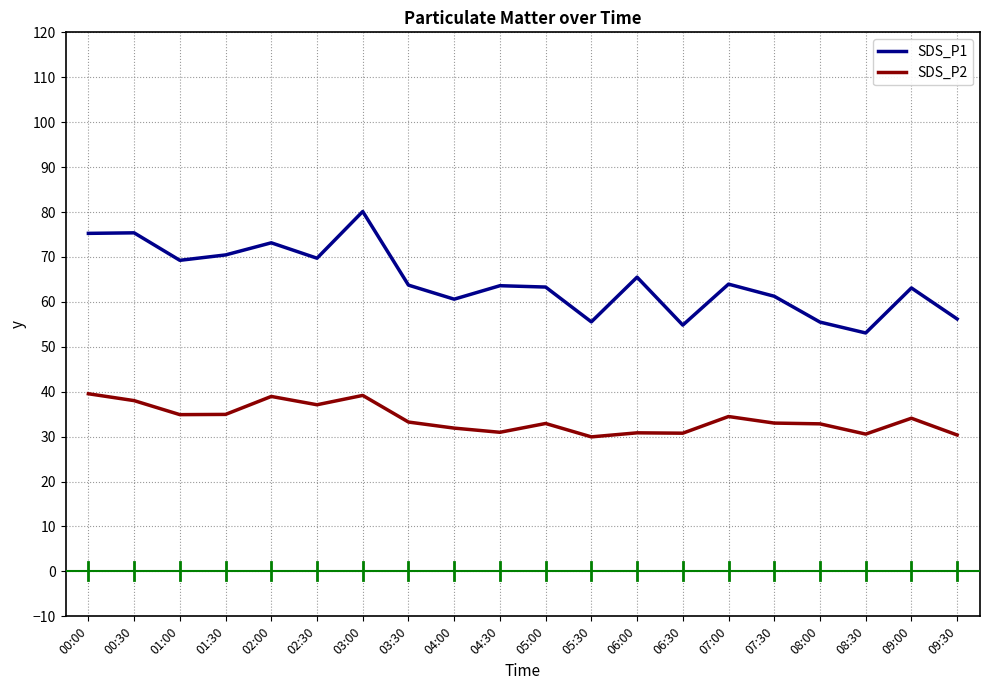

What is the difference between the maximum and minimum values in the SDS_P2 series?

9.6